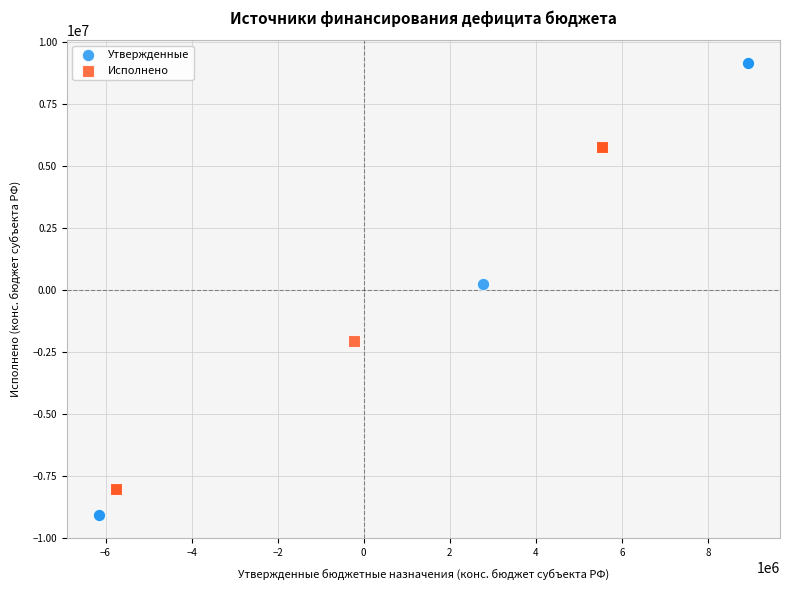

Which series contains the highest Y value?

Утвержденные